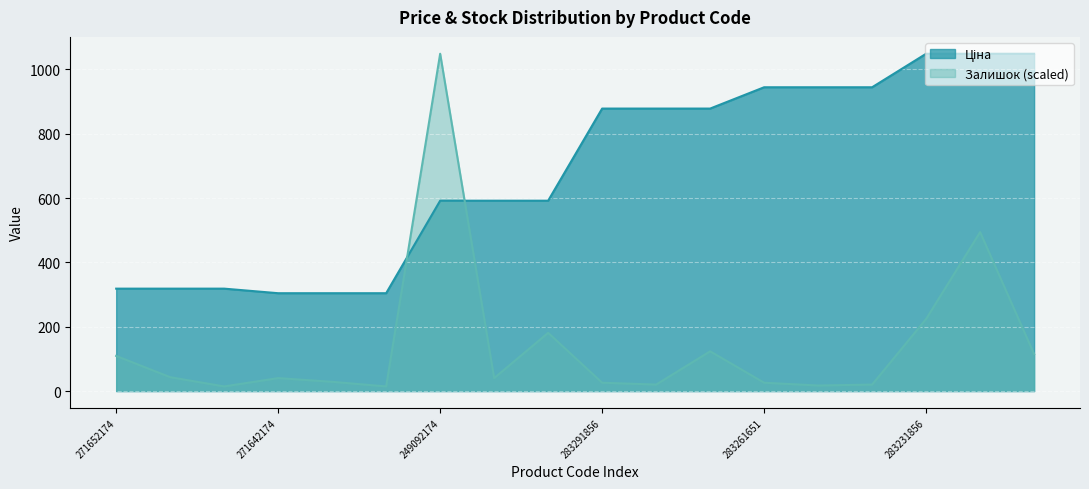

How many data points does each series have?

18